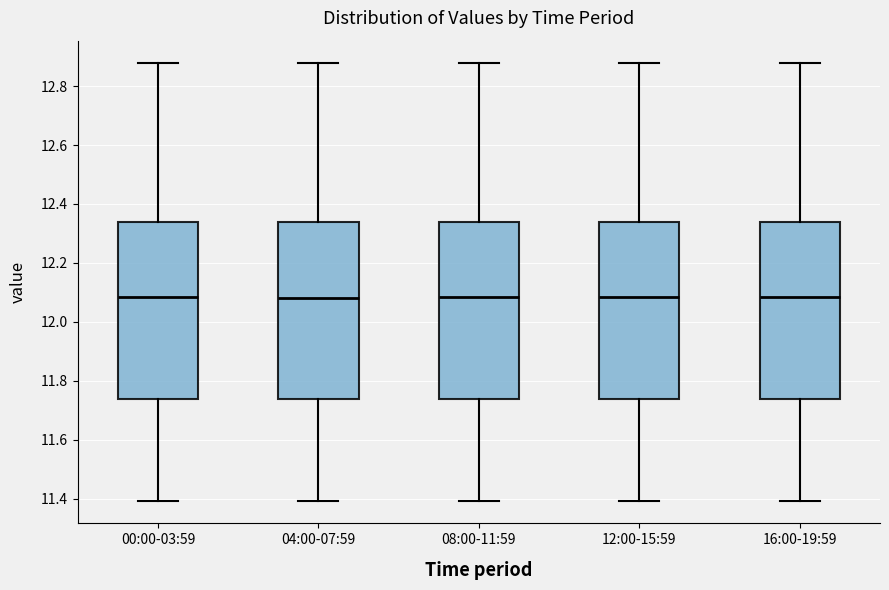

Reading left to right, transcribe this box plot: for each box, give where its median line is, the range the box spans, and where its two whiskers end, as read against the y-axis. The values are not printed on the chart, so give them approximately, as read against the axis.

00:00-03:59: median 12.08, box 11.74 to 12.34, whiskers 11.40 to 12.88
04:00-07:59: median 12.08, box 11.74 to 12.34, whiskers 11.40 to 12.88
08:00-11:59: median 12.08, box 11.74 to 12.34, whiskers 11.40 to 12.88
12:00-15:59: median 12.08, box 11.74 to 12.34, whiskers 11.40 to 12.88
16:00-19:59: median 12.08, box 11.74 to 12.34, whiskers 11.40 to 12.88